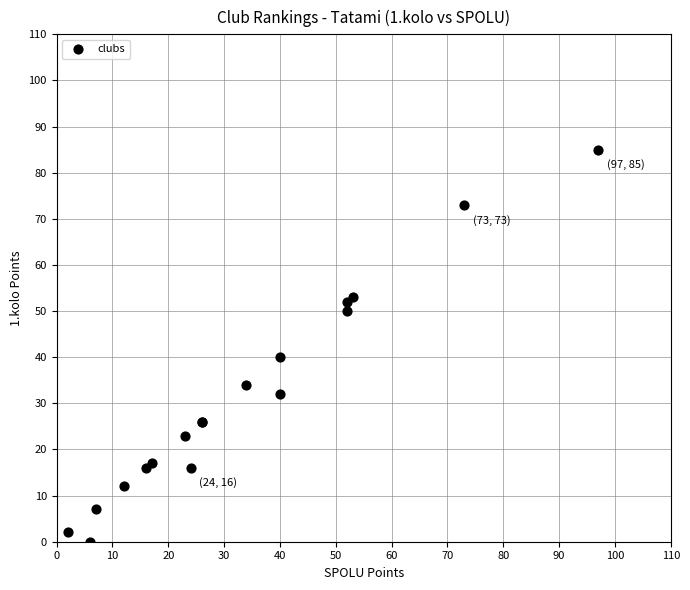

What Y value in the scatter plot is closest to 42?

40